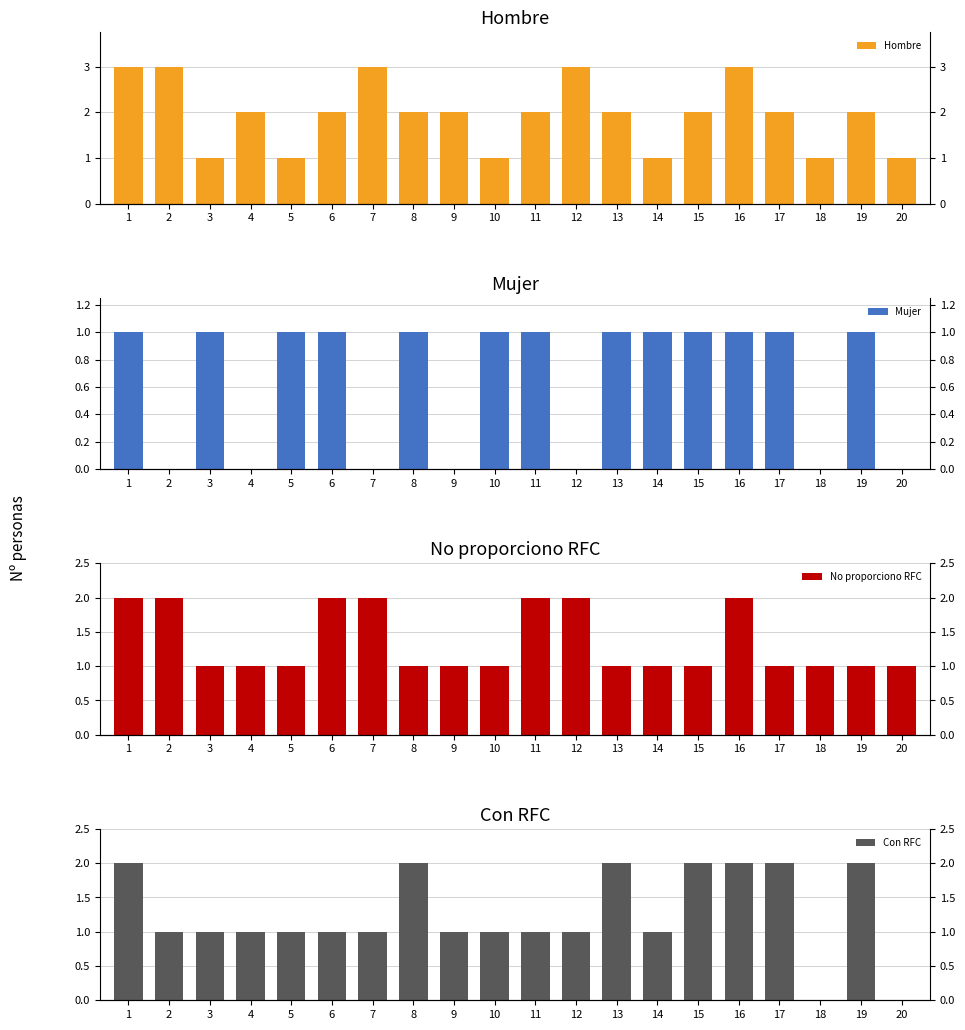

Which series has the largest total across all categories?

Hombre